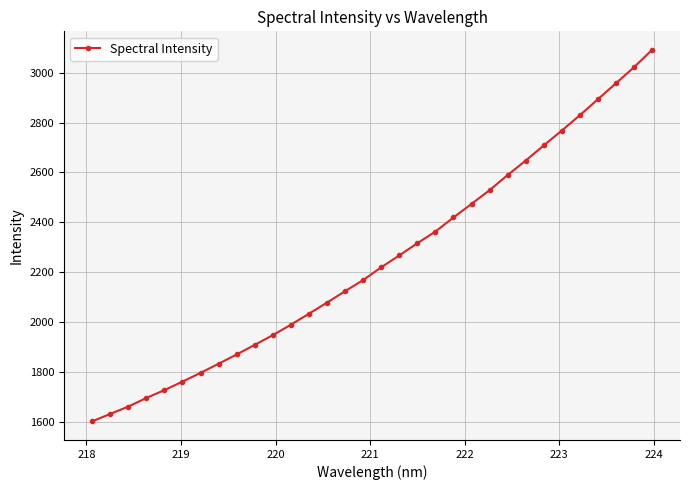

What is the value of the 6th point from the left?

1760.8